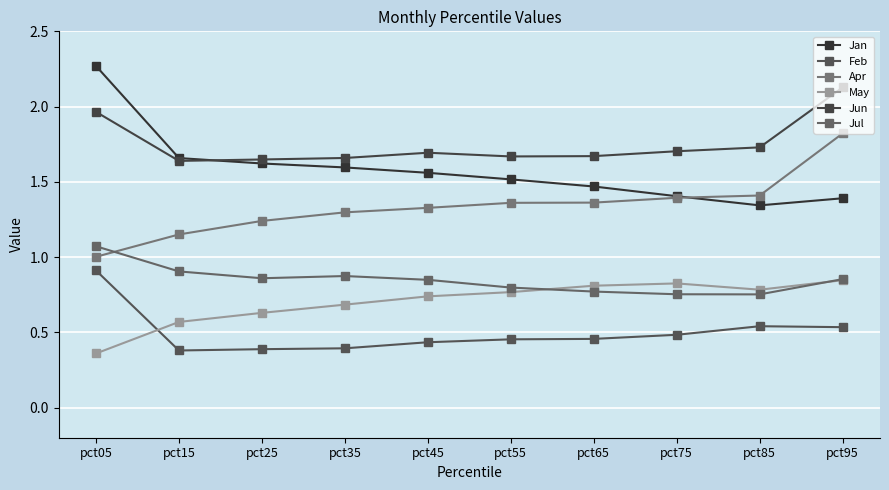

Is the value of May at pct25 greater than the value of Apr at pct95?

No